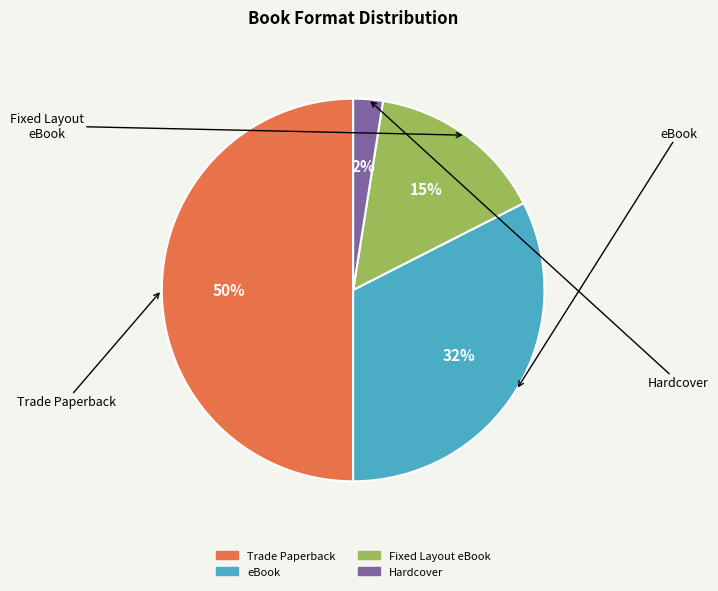

Which category has the biggest portion of the pie?

Trade Paperback